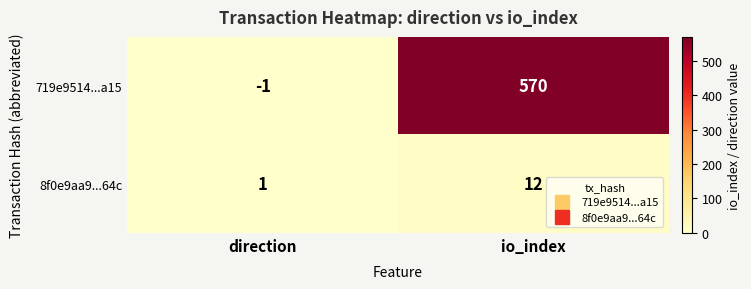

What is the greatest value displayed?

570